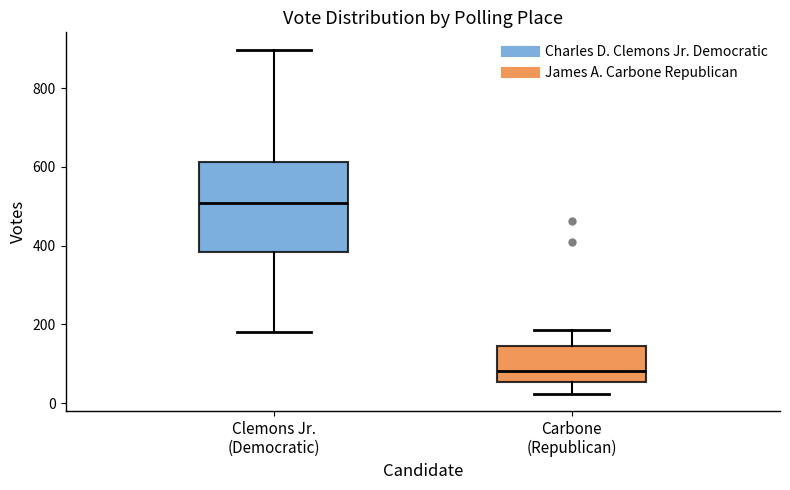

Comparing the boxes themselves (not the whiskers), which one is the tallest?

Clemons Jr. (Democratic)